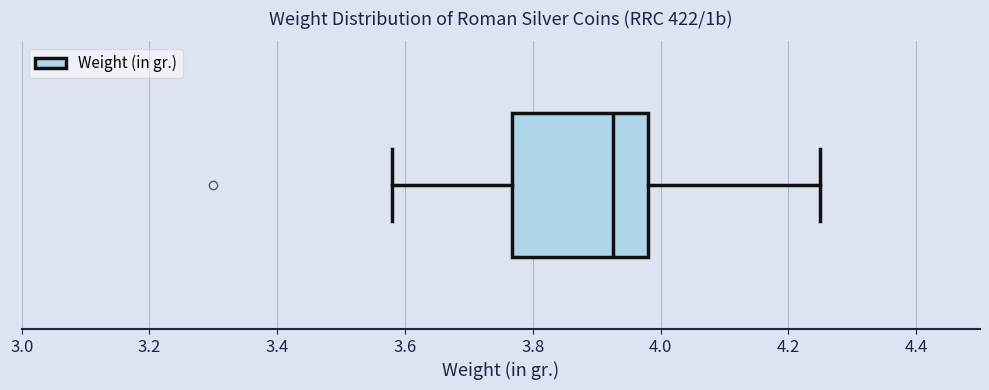

Read this box plot against the x-axis: the position of the median line, the range covered by the box, and the ends of both whiskers. The values are not printed on the chart, so give them approximately, as read against the axis.

median 3.92, box 3.76 to 3.98, whiskers 3.58 to 4.26